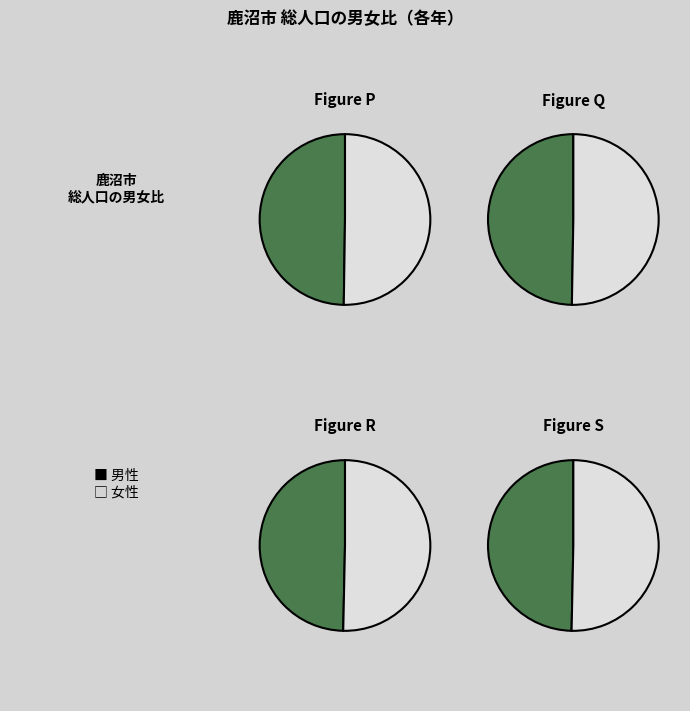

Which slice is the smallest?

男性